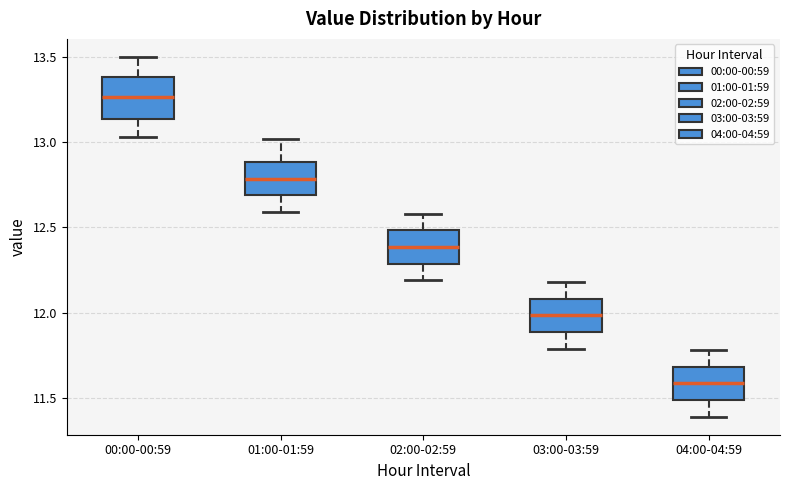

Reading left to right, transcribe this box plot: for each box, give where its median line is, the range the box spans, and where its two whiskers end, as read against the y-axis. The values are not printed on the chart, so give them approximately, as read against the axis.

00:00-00:59: median 13.25, box 13.15 to 13.40, whiskers 13.05 to 13.50
01:00-01:59: median 12.80, box 12.70 to 12.90, whiskers 12.60 to 13.00
02:00-02:59: median 12.40, box 12.30 to 12.50, whiskers 12.20 to 12.60
03:00-03:59: median 12.00, box 11.90 to 12.10, whiskers 11.80 to 12.20
04:00-04:59: median 11.60, box 11.50 to 11.70, whiskers 11.40 to 11.80